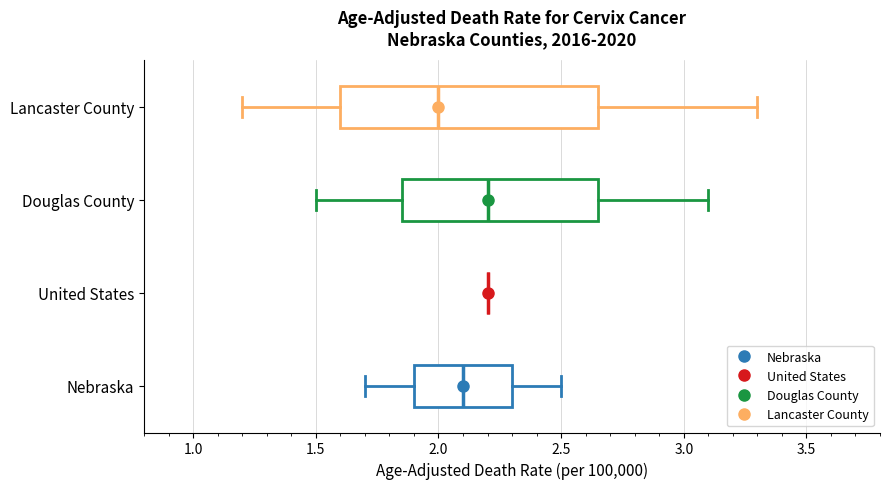

Reading bottom to top, read every box against the x-axis: the position of its median line, the range the box covers, and the ends of its whiskers. The values are not printed on the chart, so give them approximately, as read against the axis.

Nebraska: median 2.10, box 1.90 to 2.30, whiskers 1.70 to 2.50
United States: box collapsed to a line at 2.20, whiskers 2.20 to 2.20
Douglas County: median 2.20, box 1.85 to 2.65, whiskers 1.50 to 3.10
Lancaster County: median 2.00, box 1.60 to 2.65, whiskers 1.20 to 3.30